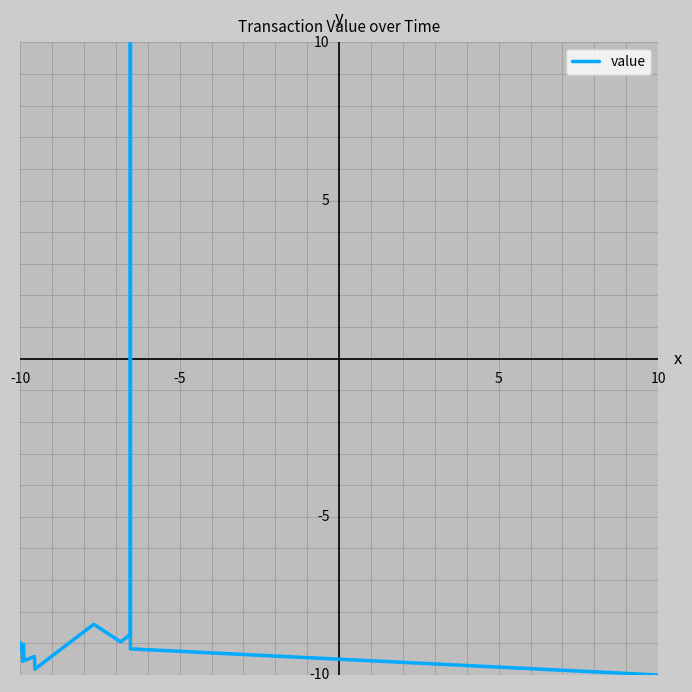

Is this an area chart (filled region under the line)?

No